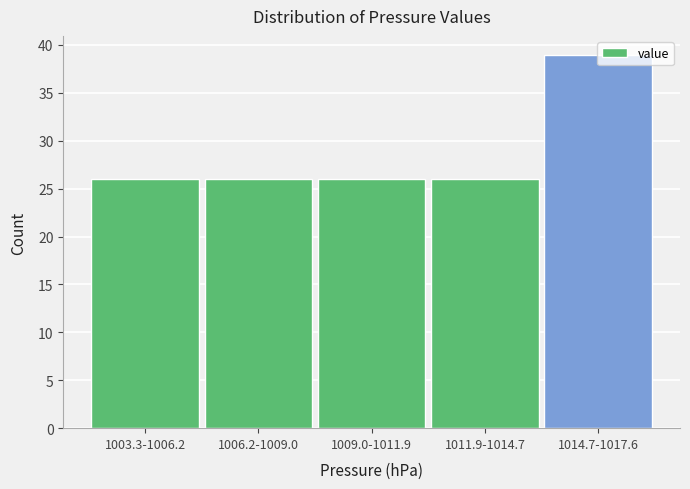

What is the smallest value displayed?

26